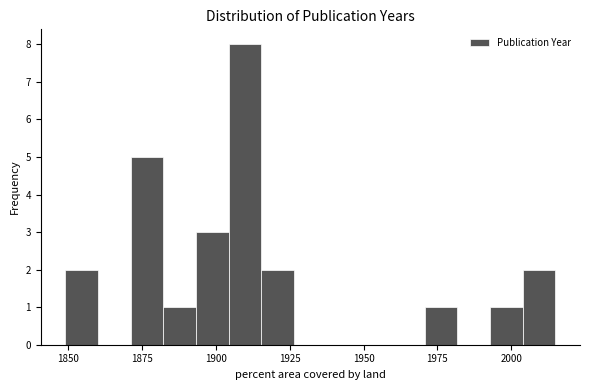

Around what value on the x-axis is the tallest bar? Give the approximate position of its centre, as read against the axis.

1910